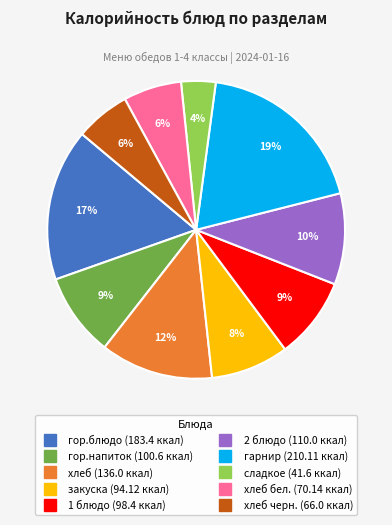

To the nearest percent, what is the difference between the largest and smallest slice percentages?

15%